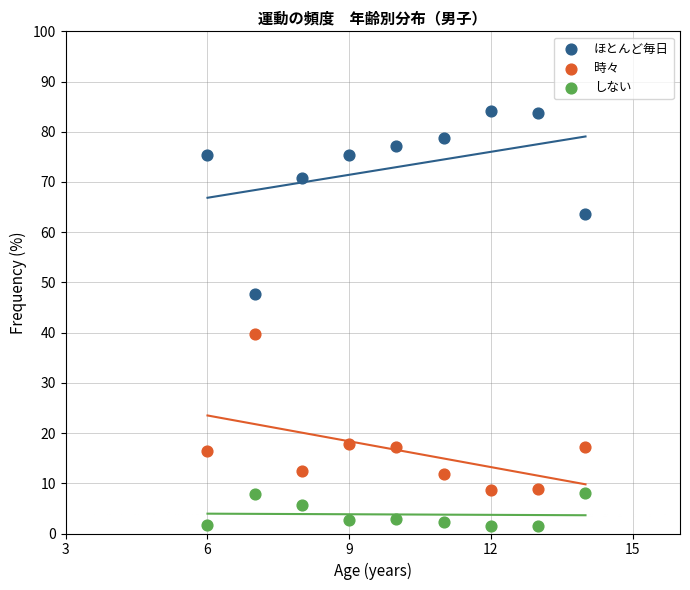

Which series contains the lowest Y value?

しない